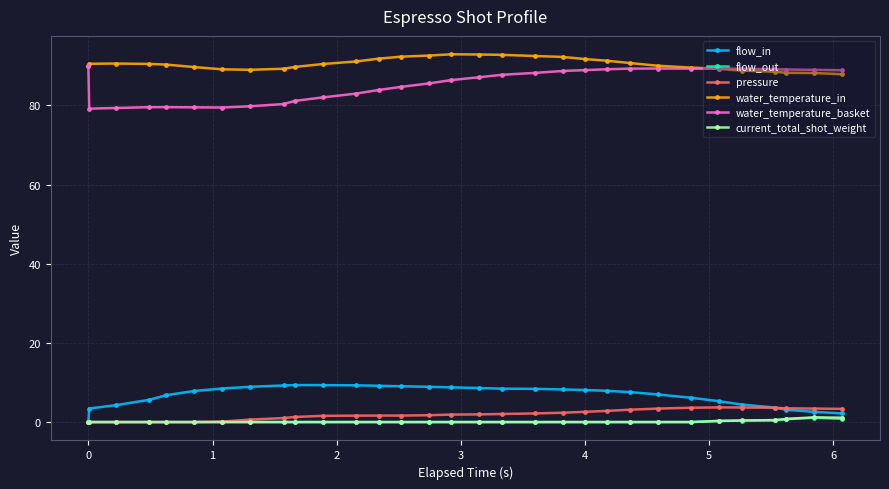

At how many categories does at least one series exceed 49?

31